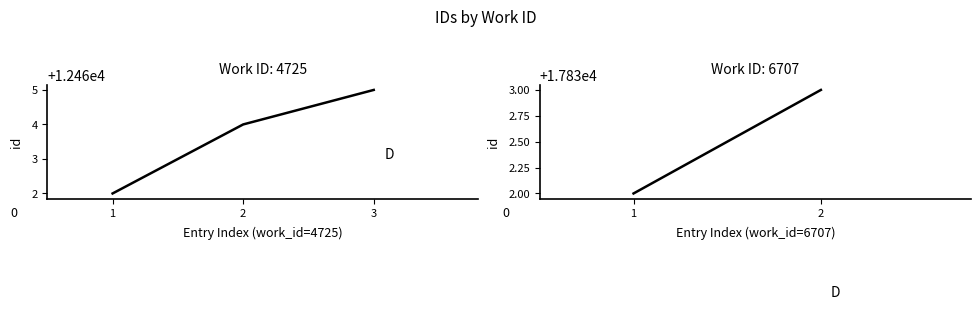

How many values are between 12462 and 12465?

3